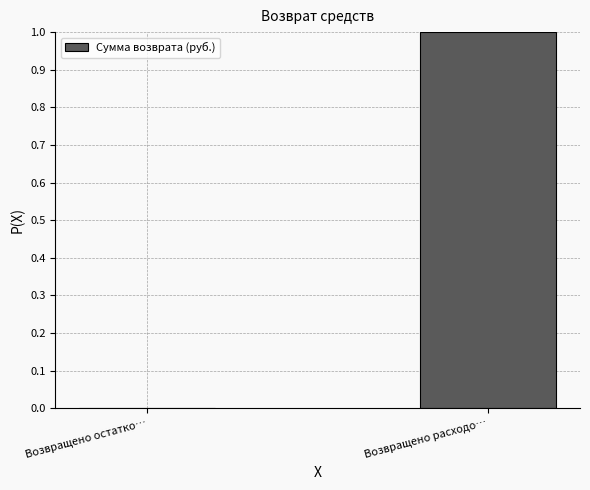

The value at Возвращено остатко… is 1. True or false?

False